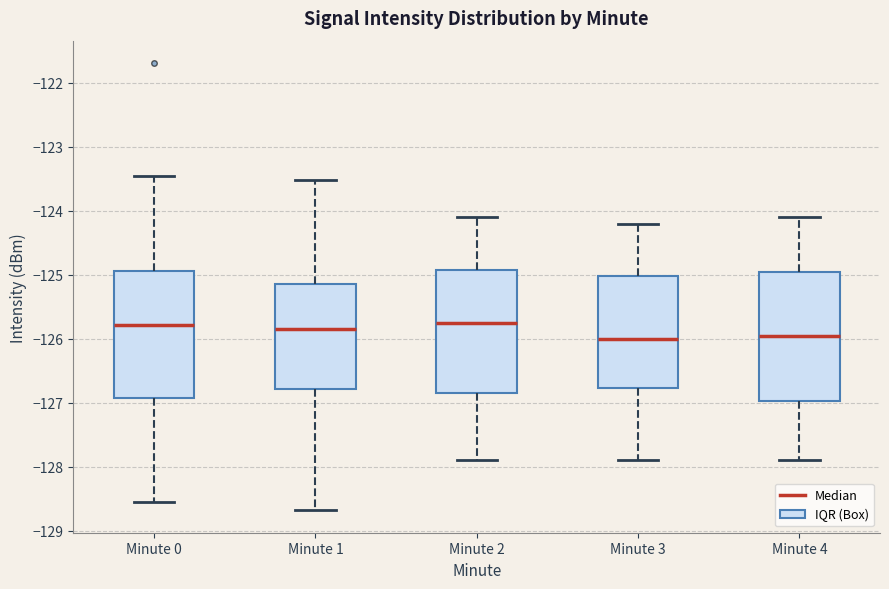

Reading left to right, read every box against the y-axis: the position of its median line, the range the box covers, and the ends of its whiskers. The values are not printed on the chart, so give them approximately, as read against the axis.

Minute 0: median -125.8, box -126.9 to -124.9, whiskers -128.5 to -123.5
Minute 1: median -125.8, box -126.8 to -125.1, whiskers -128.7 to -123.5
Minute 2: median -125.7, box -126.8 to -124.9, whiskers -127.9 to -124.1
Minute 3: median -126.0, box -126.8 to -125.0, whiskers -127.9 to -124.2
Minute 4: median -125.9, box -127.0 to -124.9, whiskers -127.9 to -124.1